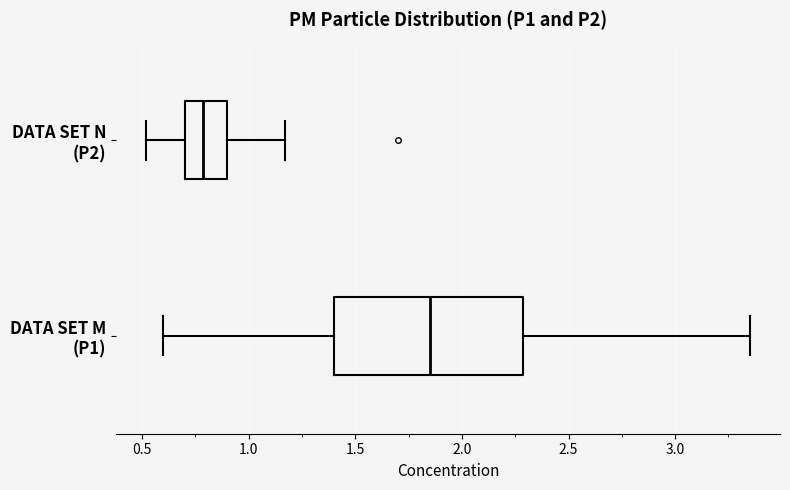

Where is the left edge of the box for DATA SET M (P1) on the x-axis? The values are not printed on the chart, so give them approximately, as read against the axis.

1.40